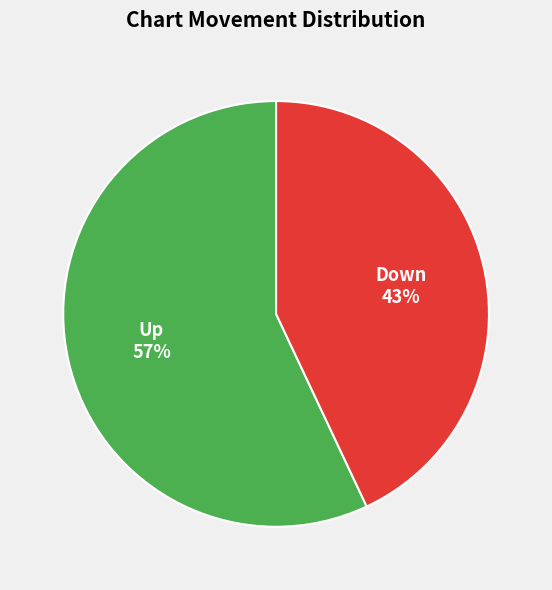

How many slices are in this pie chart?

2